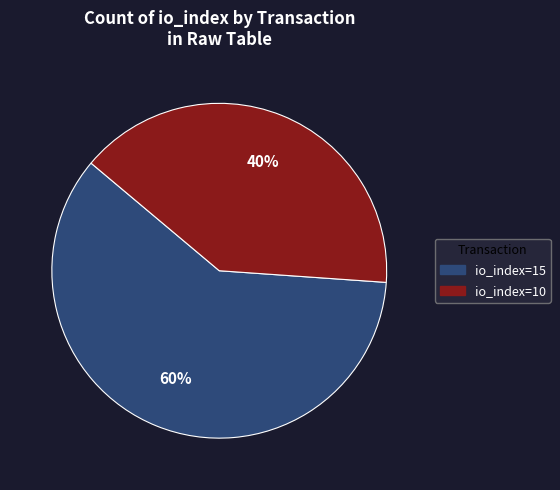

Which has a higher value, io_index=10 or io_index=15?

io_index=15